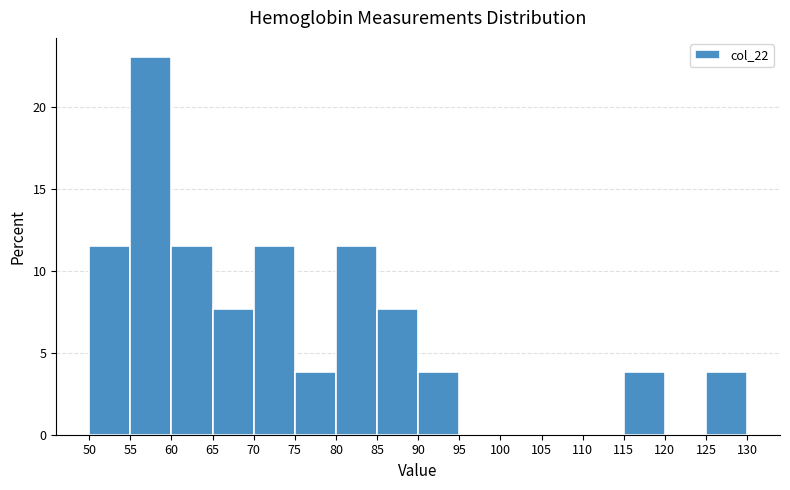

What is the height of the bar covering 55 to 60 on the x-axis? The values are not printed on the chart, so give them approximately, as read against the axis.

23.0